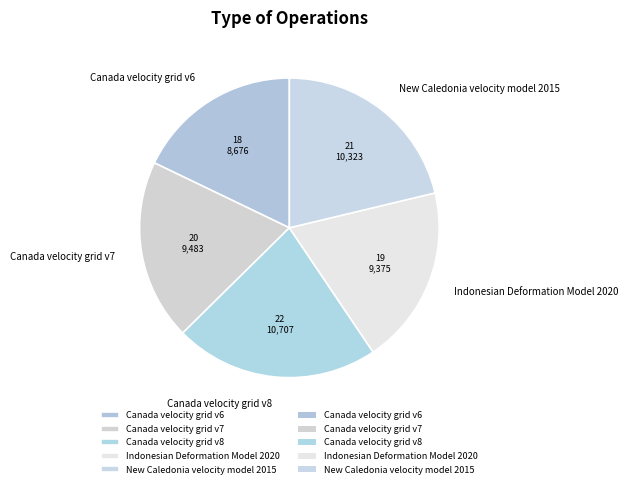

Does any single category account for the majority?

No